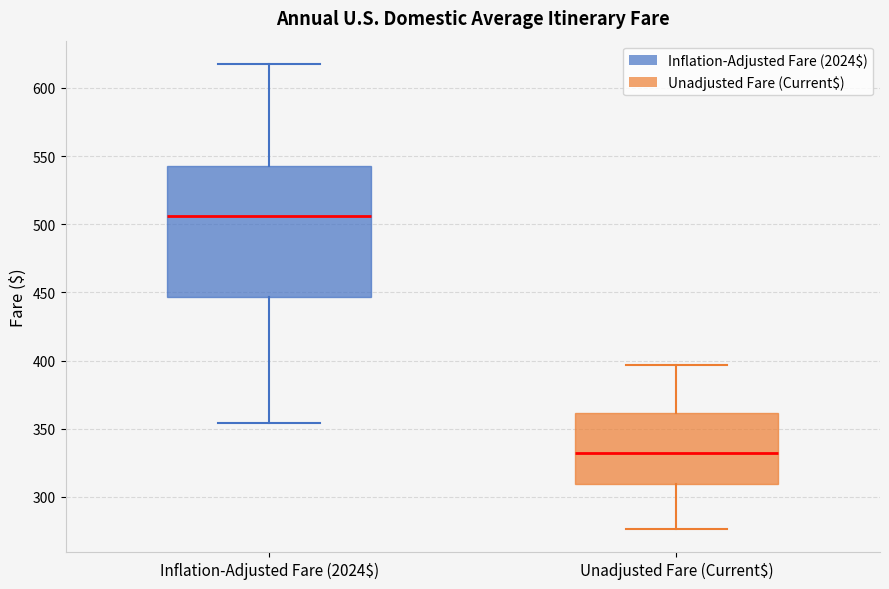

Reading left to right, transcribe this box plot: for each box, give where its median line is, the range the box spans, and where its two whiskers end, as read against the y-axis. The values are not printed on the chart, so give them approximately, as read against the axis.

Inflation-Adjusted Fare (2024$): median 505, box 445 to 545, whiskers 355 to 620
Unadjusted Fare (Current$): median 330, box 310 to 360, whiskers 275 to 395